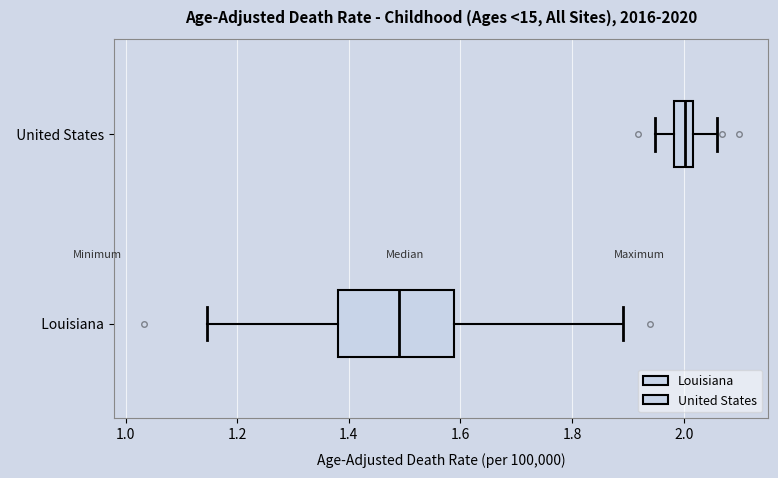

Comparing the boxes themselves (not the whiskers), which one is the widest?

Louisiana